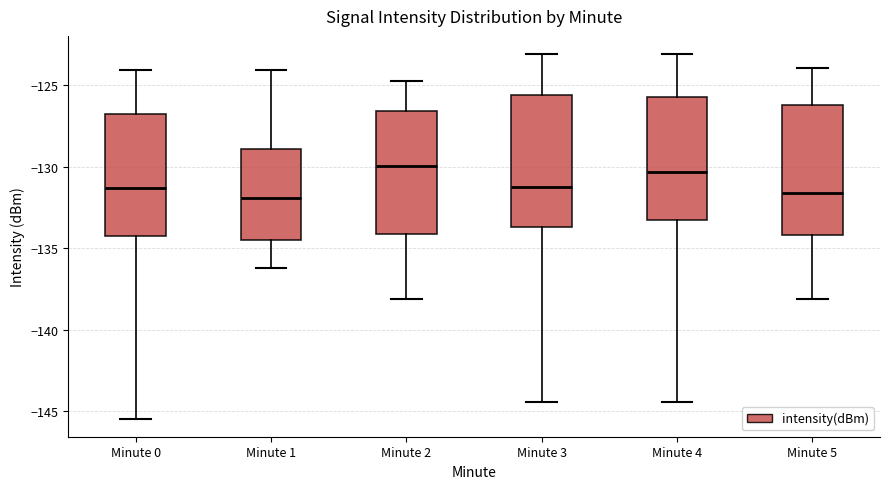

Reading left to right, transcribe this box plot: for each box, give where its median line is, the range the box spans, and where its two whiskers end, as read against the y-axis. The values are not printed on the chart, so give them approximately, as read against the axis.

Minute 0: median -131.5, box -134.5 to -126.5, whiskers -145.5 to -124.0
Minute 1: median -132.0, box -134.5 to -129.0, whiskers -136.0 to -124.0
Minute 2: median -130.0, box -134.0 to -126.5, whiskers -138.0 to -124.5
Minute 3: median -131.0, box -133.5 to -125.5, whiskers -144.5 to -123.0
Minute 4: median -130.5, box -133.5 to -125.5, whiskers -144.5 to -123.0
Minute 5: median -131.5, box -134.0 to -126.0, whiskers -138.0 to -124.0